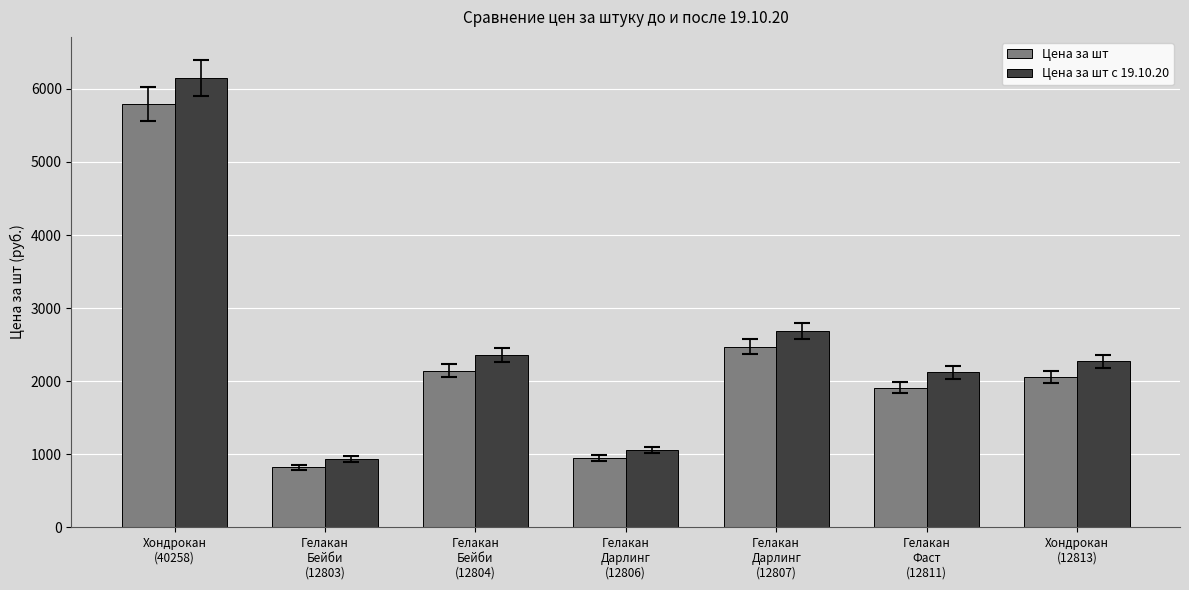

What is the maximum value shown in the chart?

6146.0